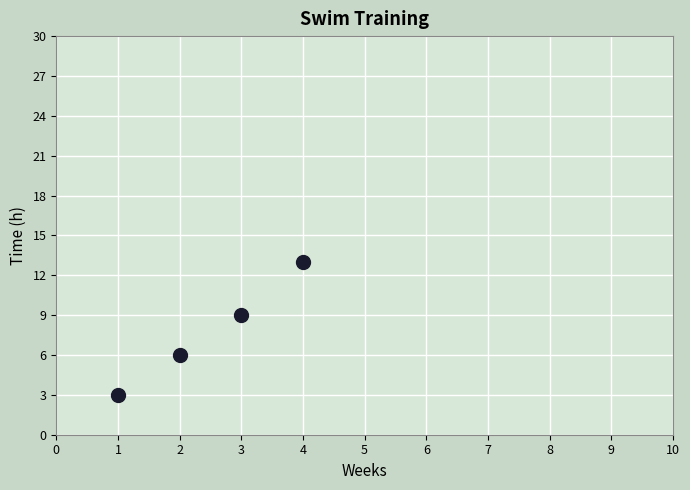

What Y value in the scatter plot is closest to 8?

9